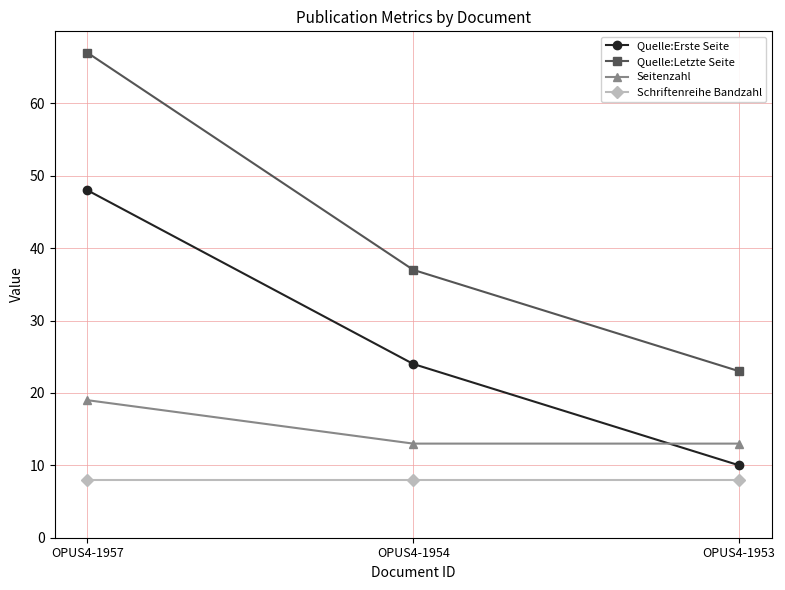

How many data points does each series have?

3